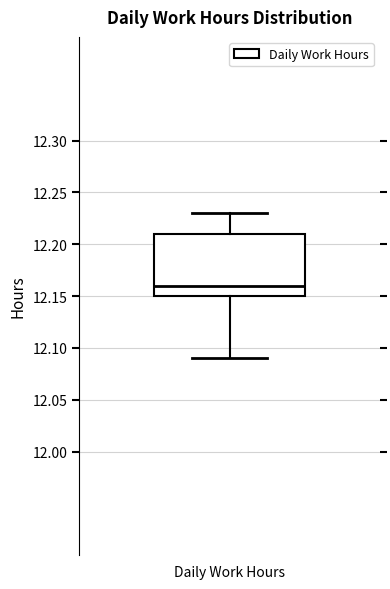

Where does the median line of the box for Daily Work Hours sit on the y-axis? The values are not printed on the chart, so give them approximately, as read against the axis.

12.16